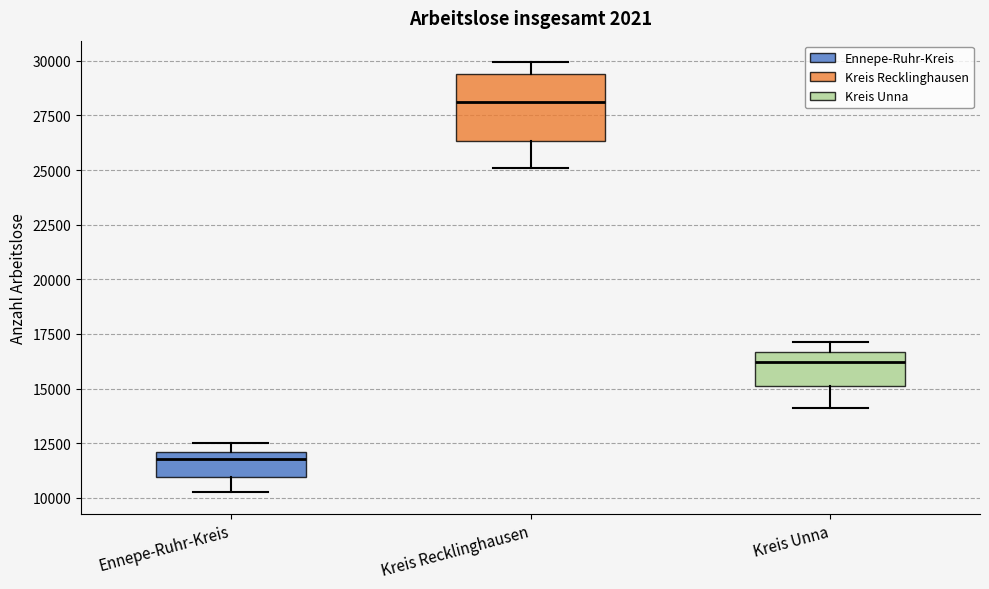

Where does the median line of the box for Kreis Recklinghausen sit on the y-axis? The values are not printed on the chart, so give them approximately, as read against the axis.

28000